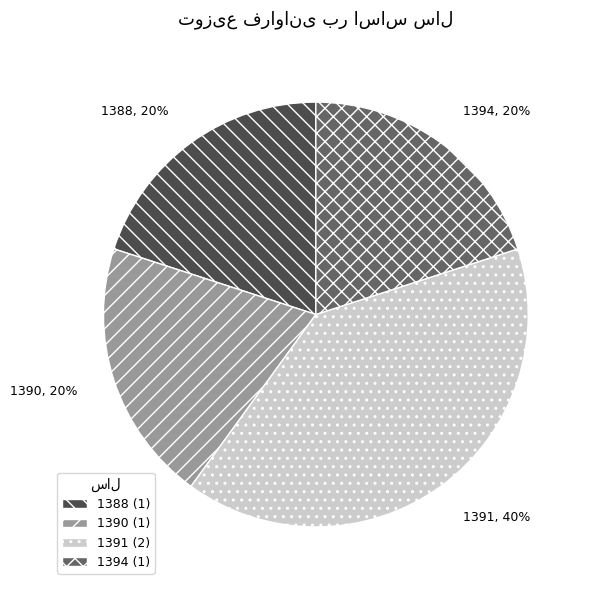

True or false: 1391 accounts for 48% of the total.

False